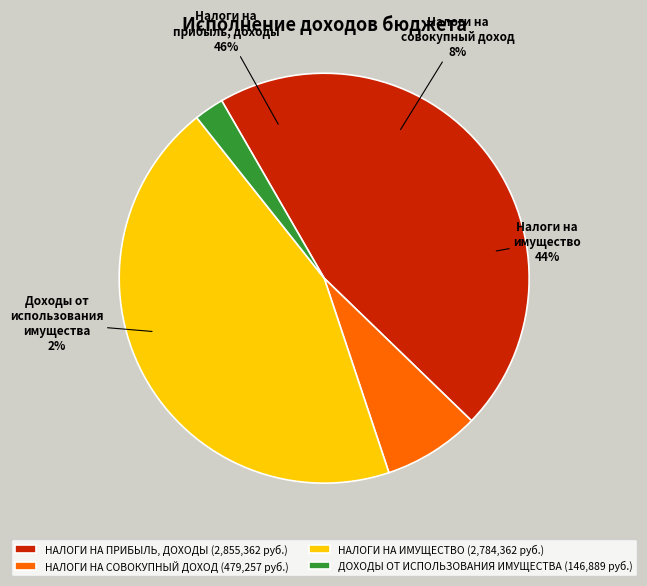

Is the sum of НАЛОГИ НА СОВОКУПНЫЙ ДОХОД and ДОХОДЫ ОТ ИСПОЛЬЗОВАНИЯ ИМУЩЕСТВА greater than half?

No